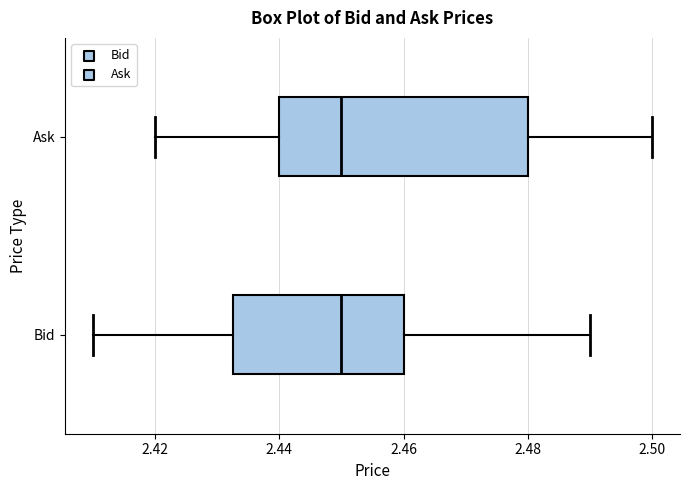

Where does the right whisker of the box for Bid end on the x-axis? The values are not printed on the chart, so give them approximately, as read against the axis.

2.490